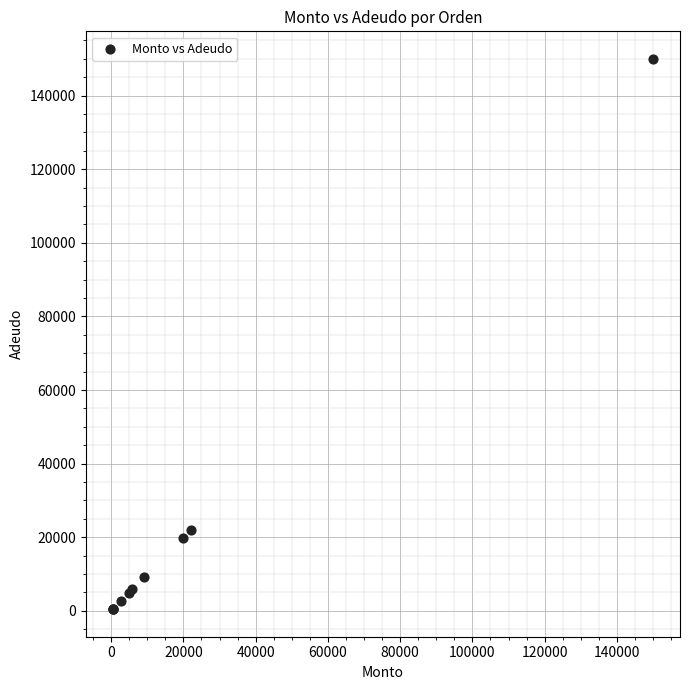

What Y value in the scatter plot is closest to 75225?

22000.0